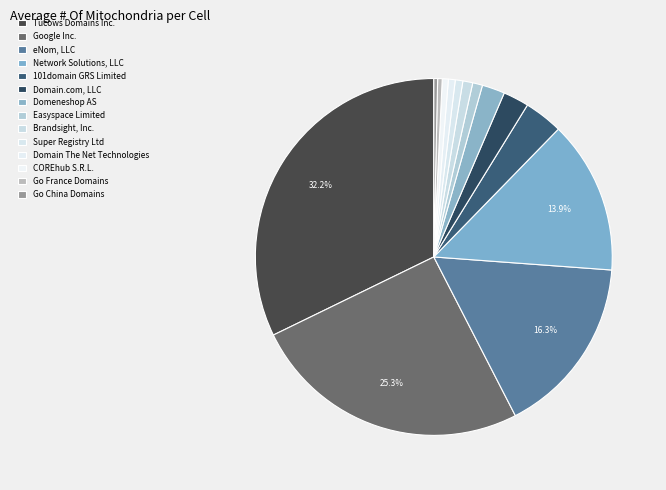

To the nearest percent, what percentage of the pie is eNom, LLC?

16%